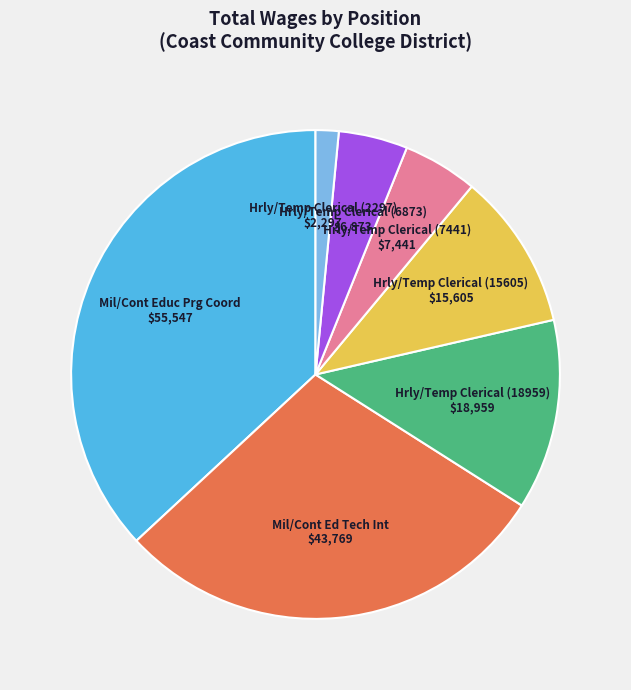

Do Hrly/Temp Clerical (7441) and Mil/Cont Ed Tech Int together represent more than half of the pie?

No